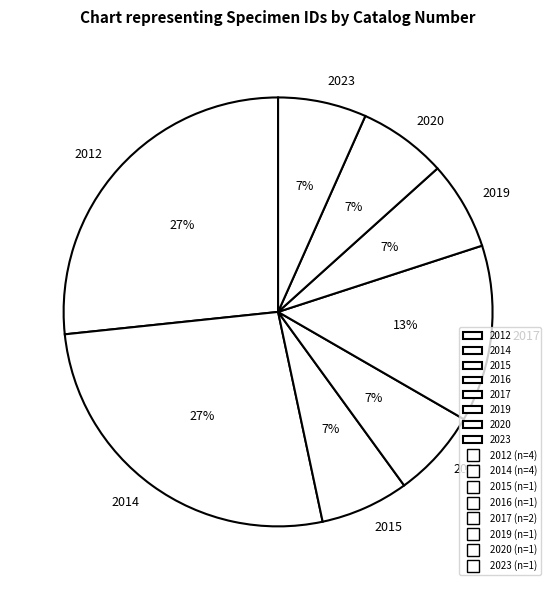

To the nearest percent, what is the average slice percentage?

12%